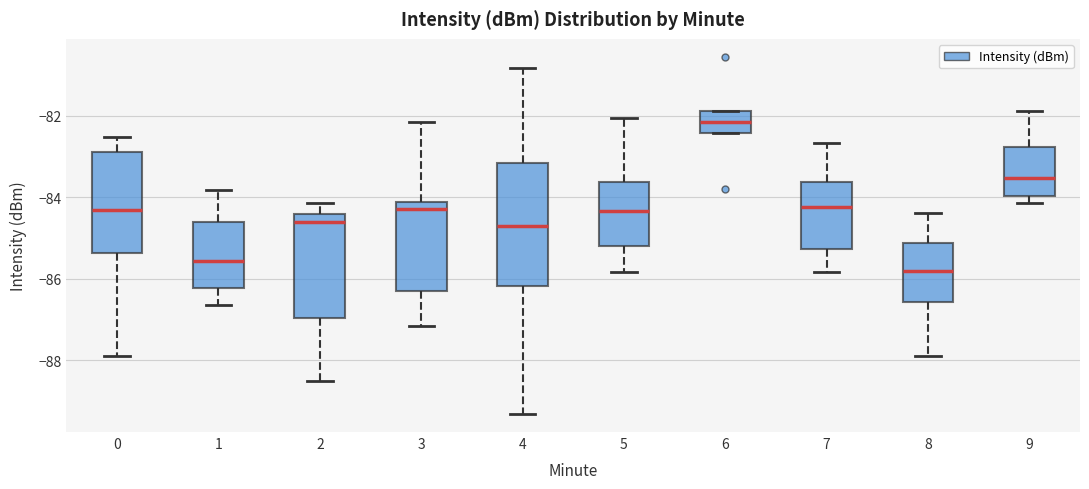

Where does the upper whisker of the box at x = 1 end on the y-axis? The values are not printed on the chart, so give them approximately, as read against the axis.

-83.8